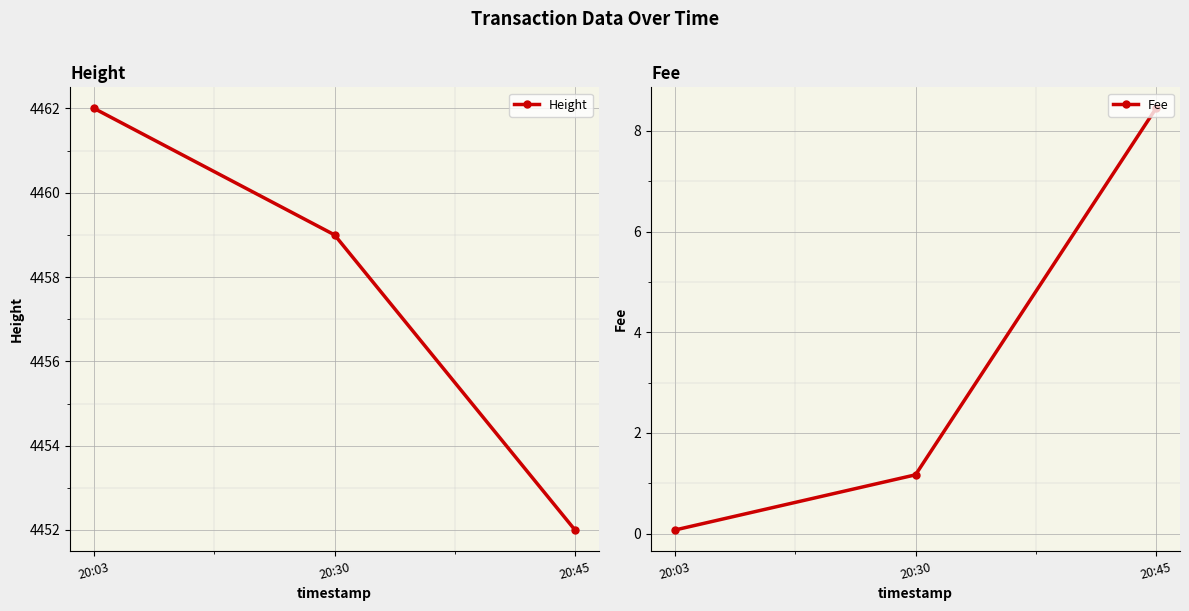

Where does the Height series first go above 4459?

20:03